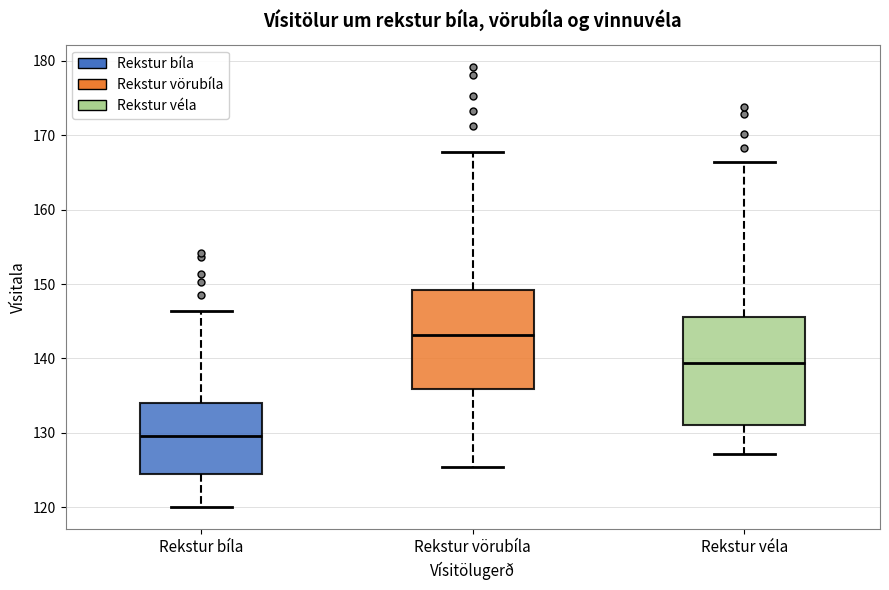

Comparing the boxes themselves (not the whiskers), which one is the tallest?

Rekstur véla